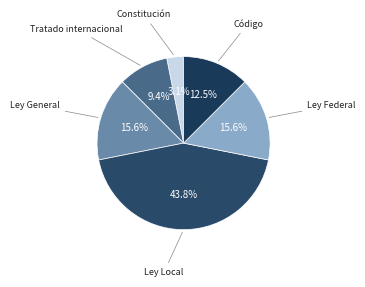

Count the number of slices in the pie.

6